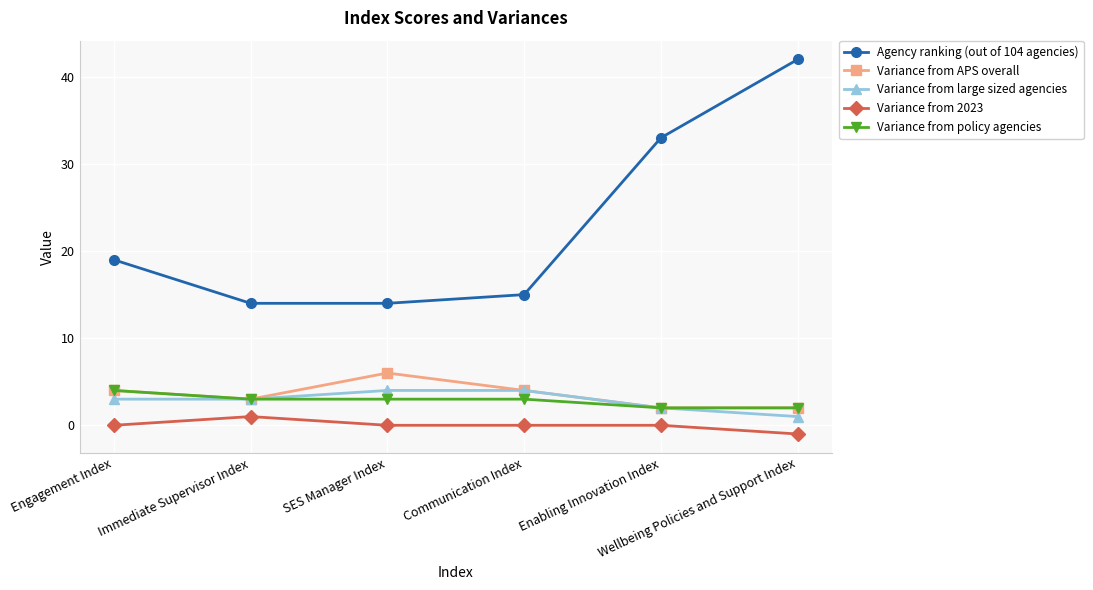

What is the difference between the highest and lowest values at Communication Index?

15